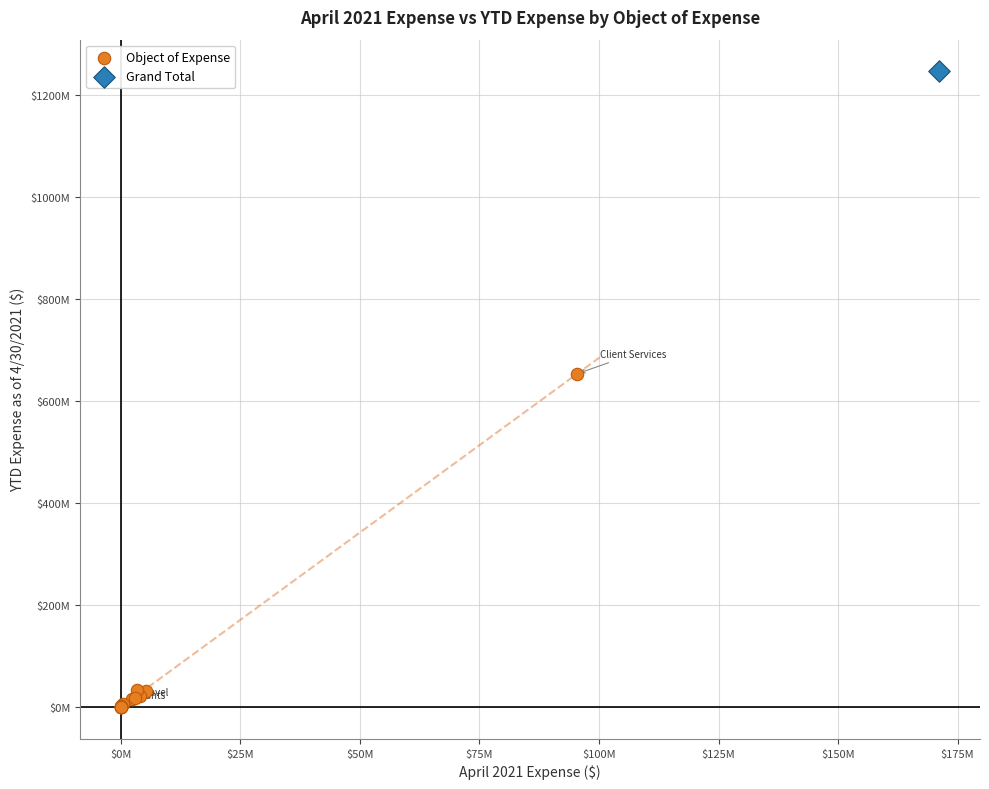

What are all the series names shown in the legend?

Object of Expense, Grand Total